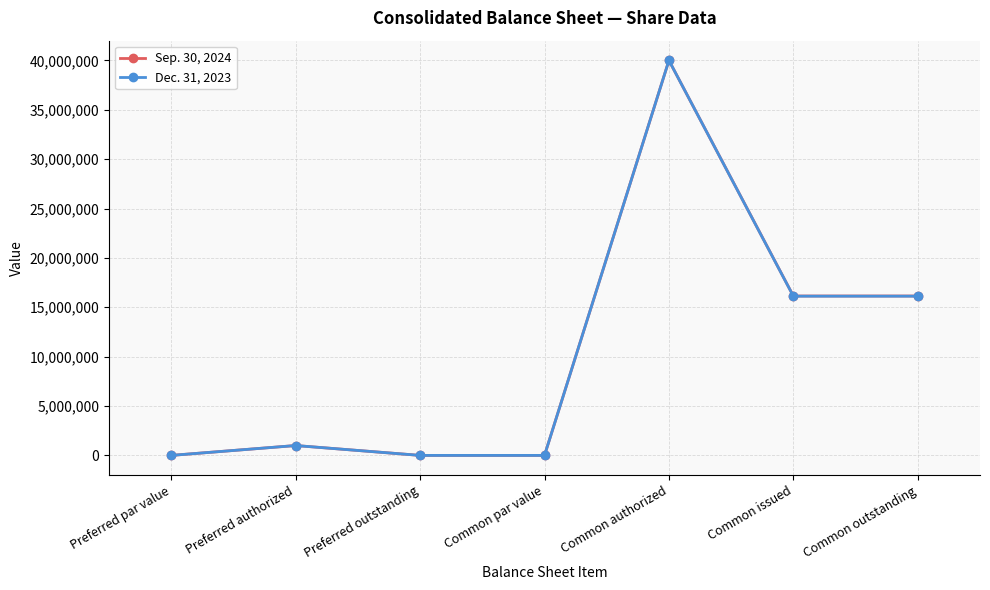

How many lines are shown in the chart?

2